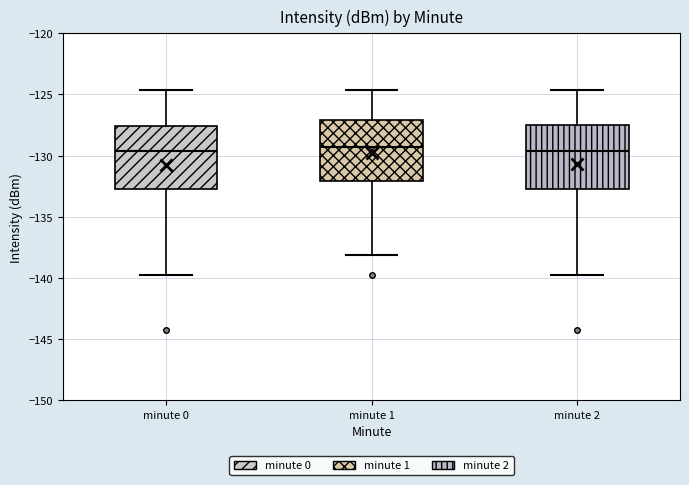

Reading left to right, read every box against the y-axis: the position of its median line, the range the box covers, and the ends of its whiskers. The values are not printed on the chart, so give them approximately, as read against the axis.

minute 0: median -129.5, box -132.5 to -127.5, whiskers -139.5 to -124.5
minute 1: median -129.5, box -132.0 to -127.0, whiskers -138.0 to -124.5
minute 2: median -129.5, box -132.5 to -127.5, whiskers -139.5 to -124.5